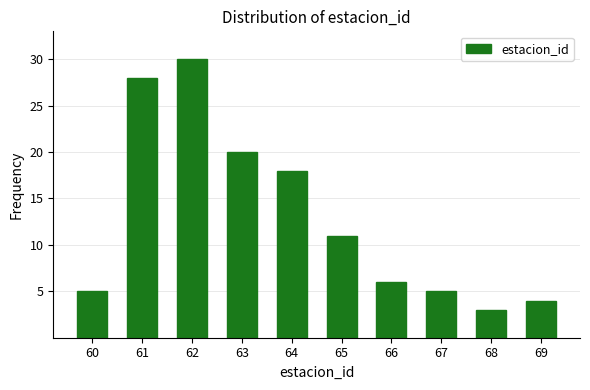

Reading right to left, what are all the values shown in this chart?

69=4	68=3	67=5	66=6	65=11	64=18	63=20	62=30	61=28	60=5